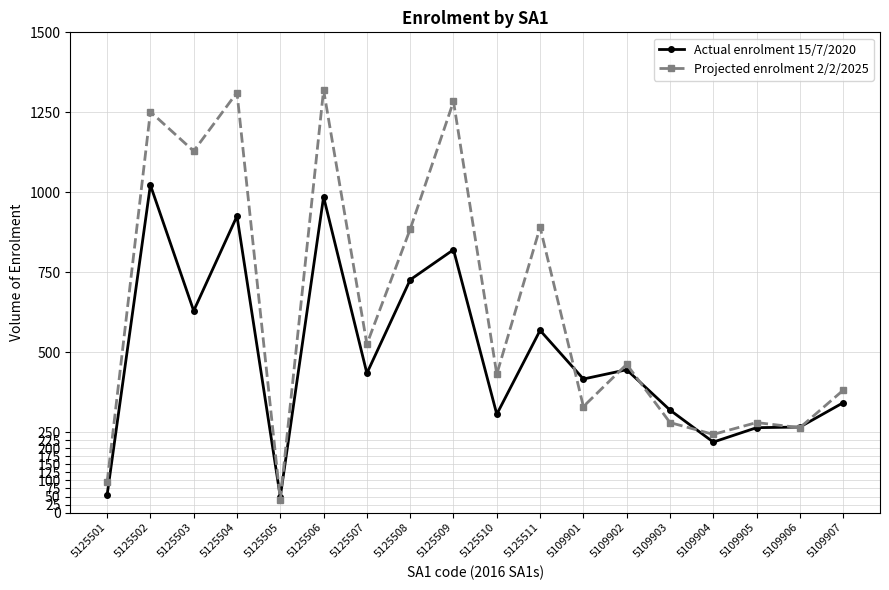

What is the maximum value for Actual enrolment 15/7/2020?

1023